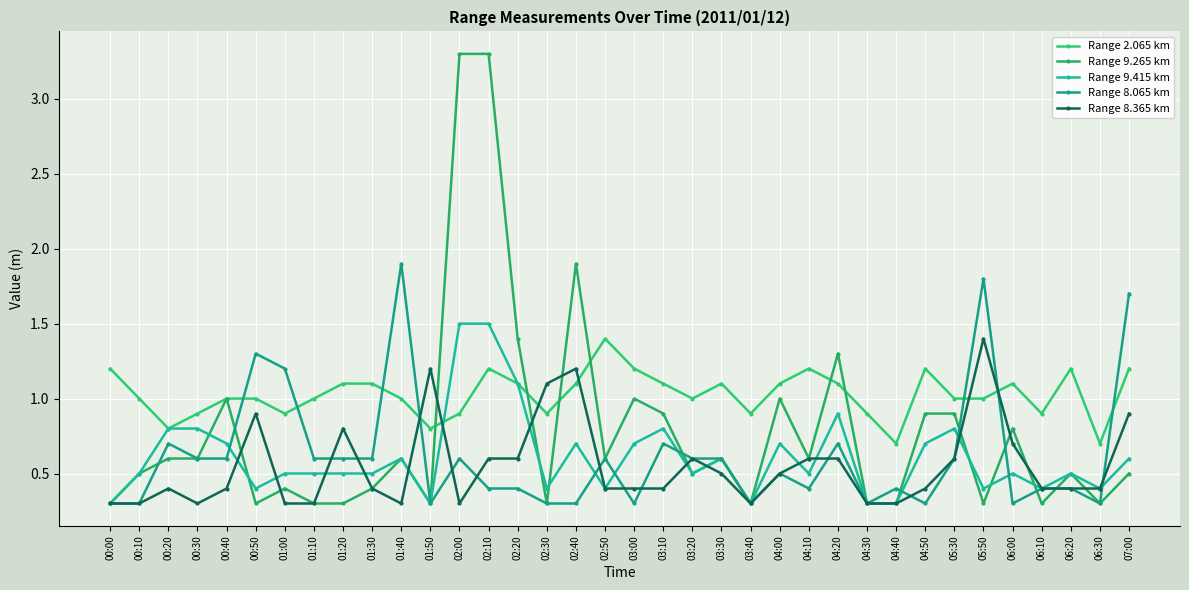

Which category has the highest value across all series?

02:00